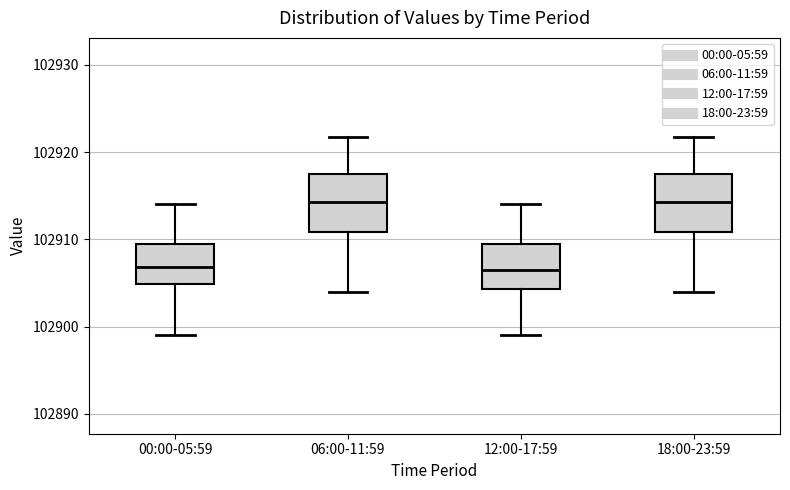

Where does the lower whisker of the box for 00:00-05:59 end on the y-axis? The values are not printed on the chart, so give them approximately, as read against the axis.

102899